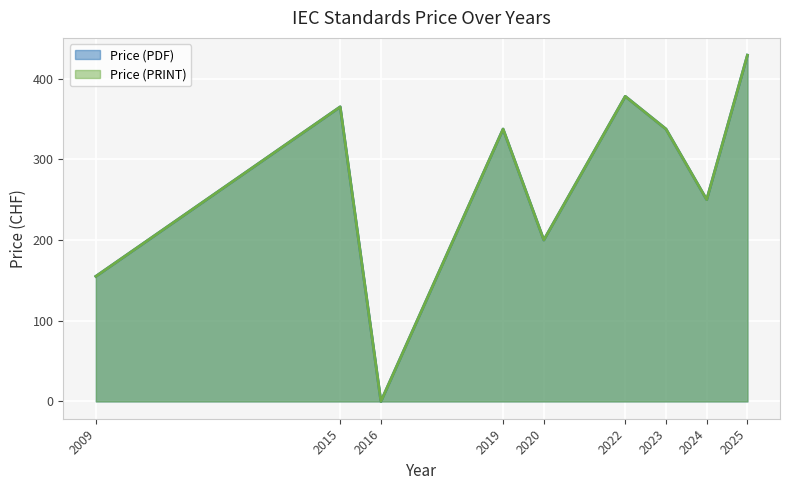

True or false: Price (PDF) and Price (PRINT) cross at least once.

False